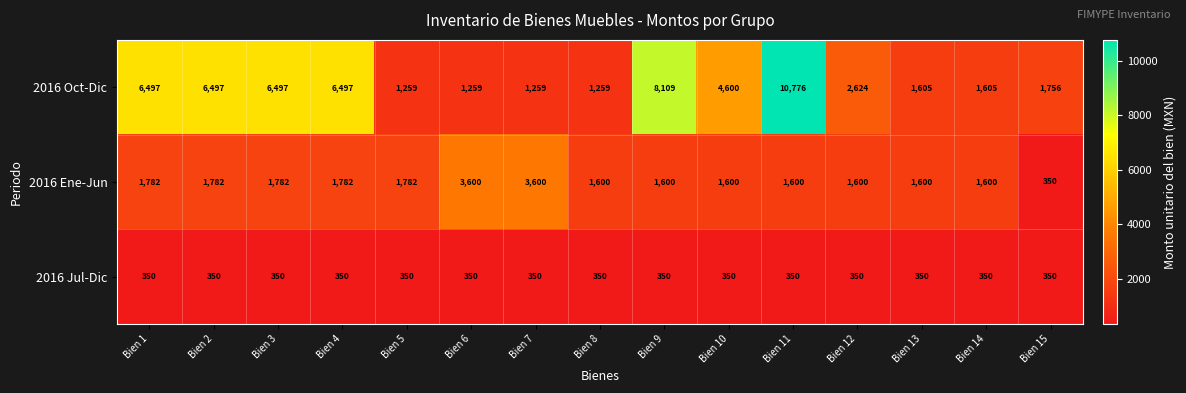

At which category is the sum across all series the highest?

Bien 11